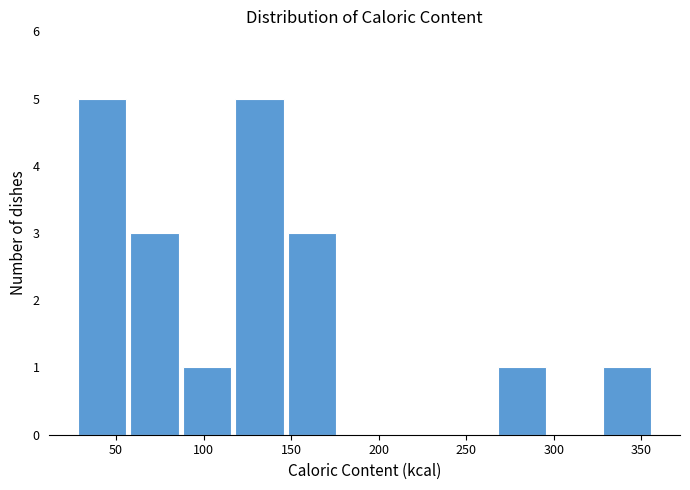

Reading left to right, list every bar in this chart as the range it spans on the x-axis followed by its height. Neither the bar edges nor the heights are printed on the chart, so give them approximately, as read against the axes.

27 to 57: 5
57 to 87: 3
87 to 117: 1
117 to 147: 5
147 to 177: 3
177 to 207: 0
207 to 237: 0
237 to 267: 0
267 to 297: 1
297 to 327: 0
327 to 357: 1